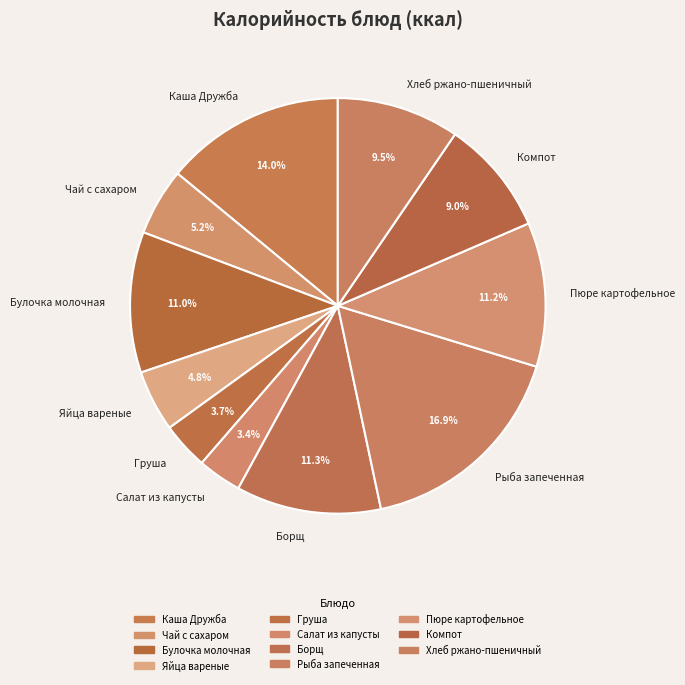

Which has a higher value, Рыба запеченная or Борщ?

Рыба запеченная